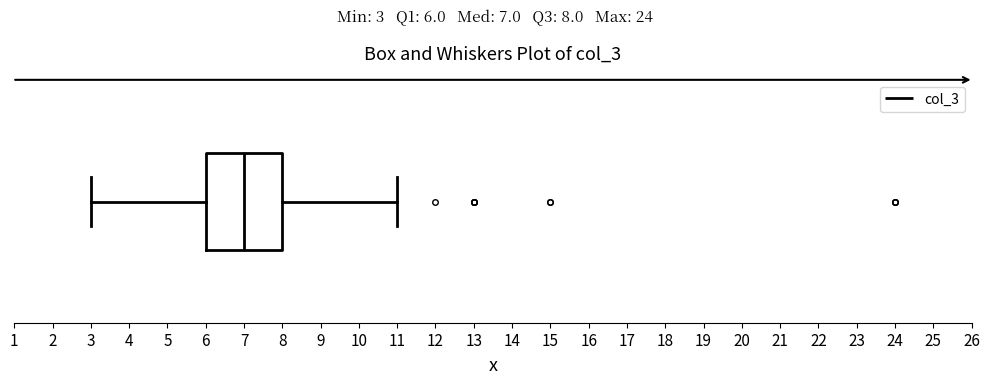

Transcribe this box plot: give where the median line is, the range the box spans, and where the two whiskers end, as read against the x-axis. The values are not printed on the chart, so give them approximately, as read against the axis.

median 7, box 6 to 8, whiskers 3 to 11